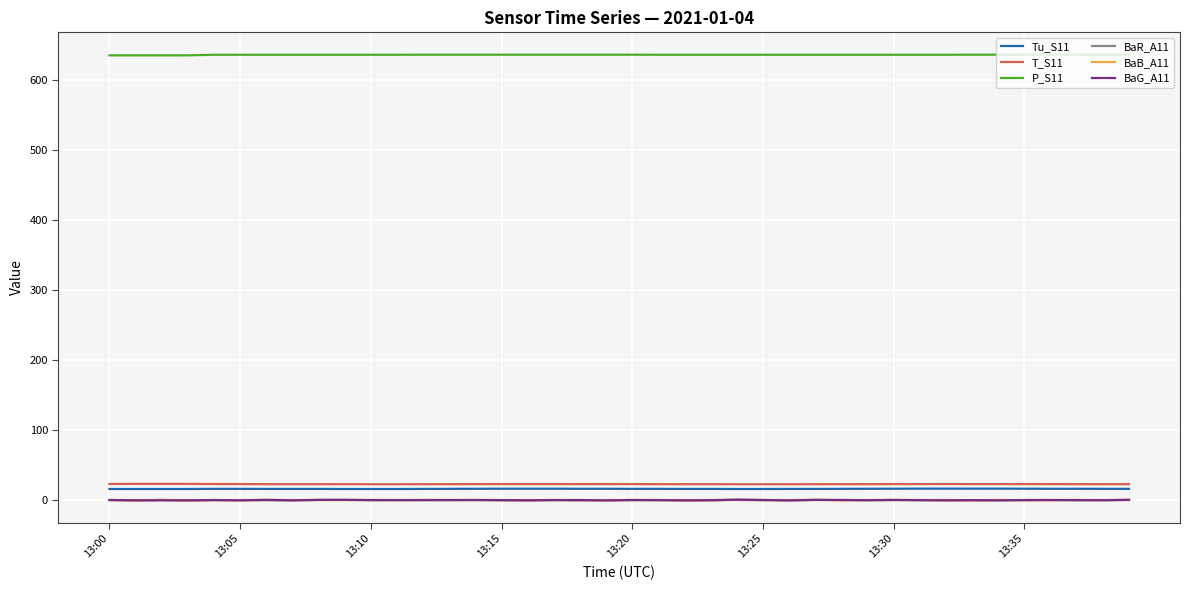

Which series has the largest total across all categories?

P_S11